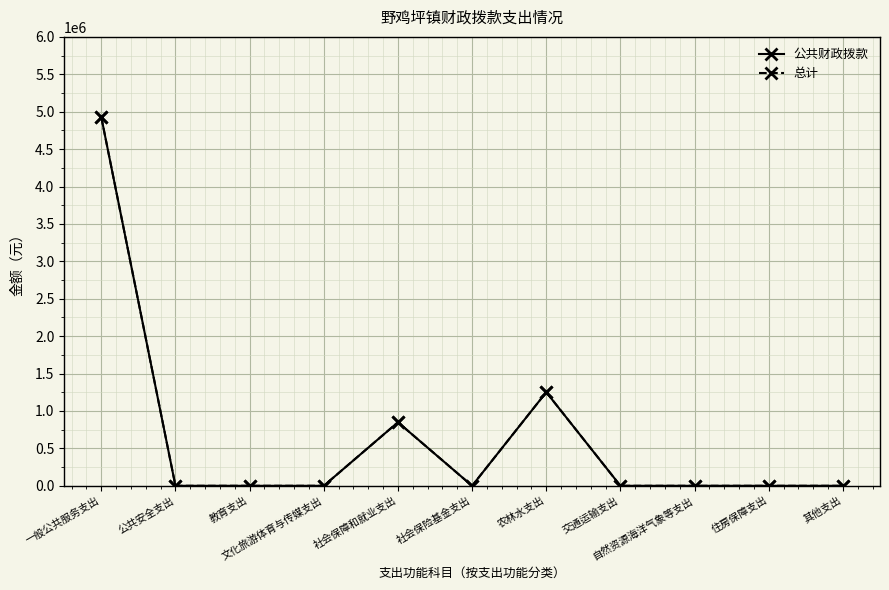

At which category is the sum across all series the highest?

一般公共服务支出